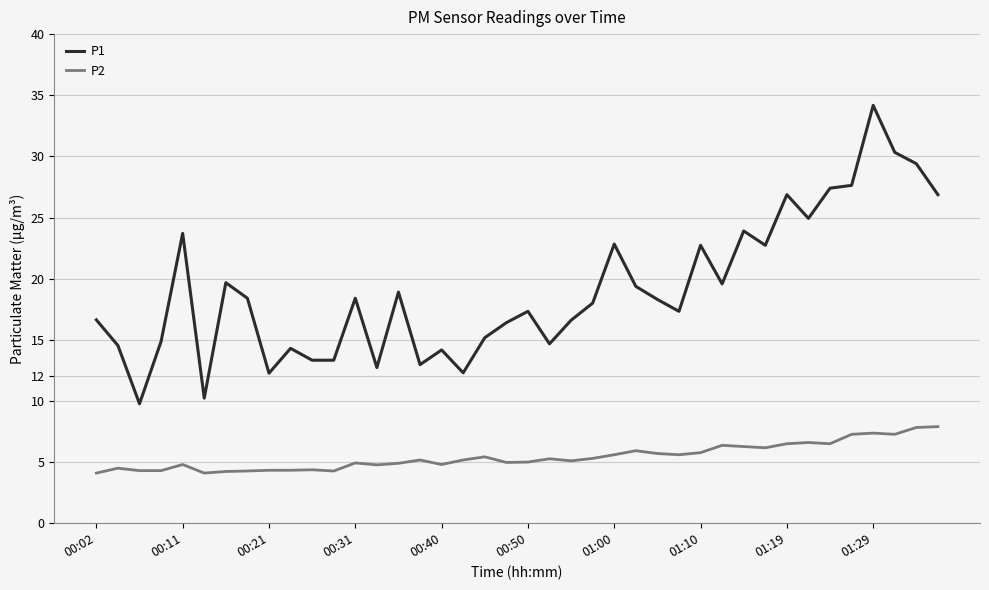

What is the sum of all P1 values?

763.0